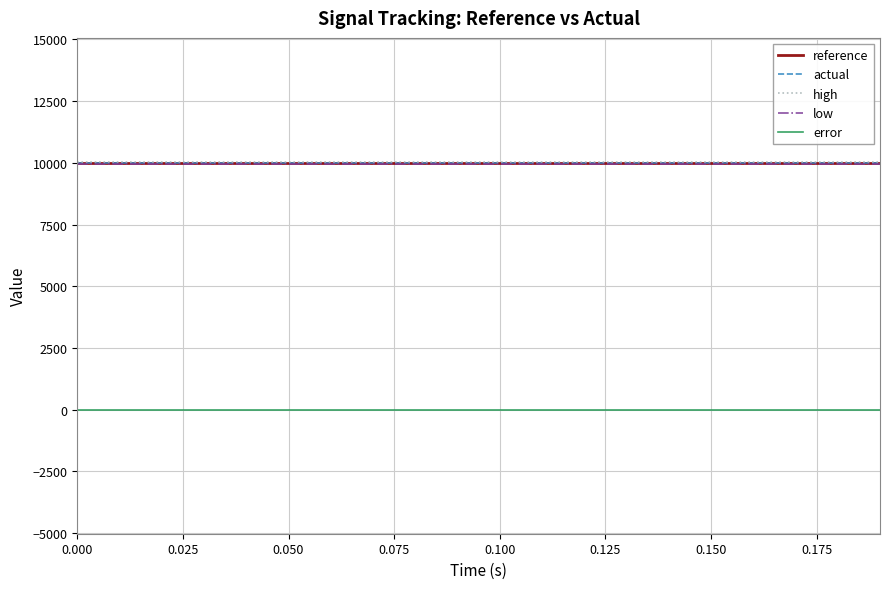

True or false: error has more than 1 interior local peaks.

False